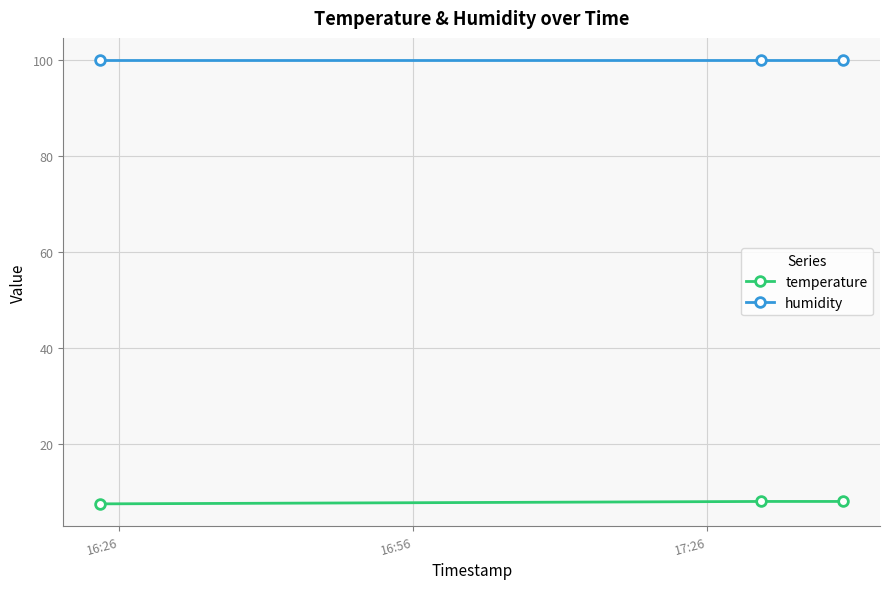

List the series in order of their overall mean, highest first.

humidity, temperature